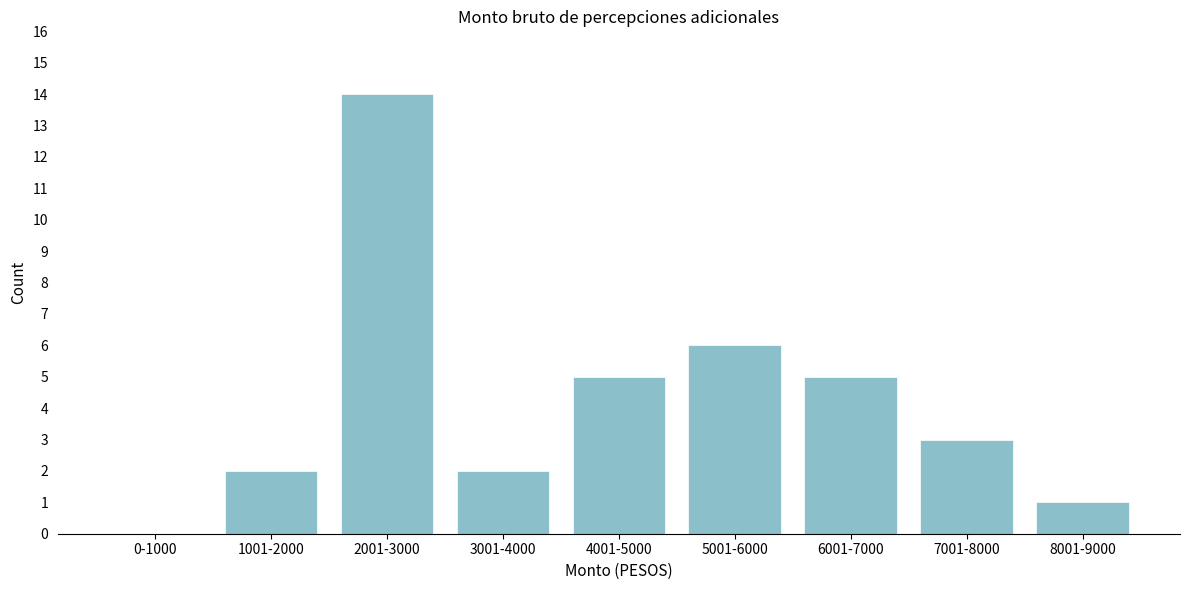

Reading left to right, transcribe all the data shown in this chart.

0-1000=0	1001-2000=2	2001-3000=14	3001-4000=2	4001-5000=5	5001-6000=6	6001-7000=5	7001-8000=3	8001-9000=1